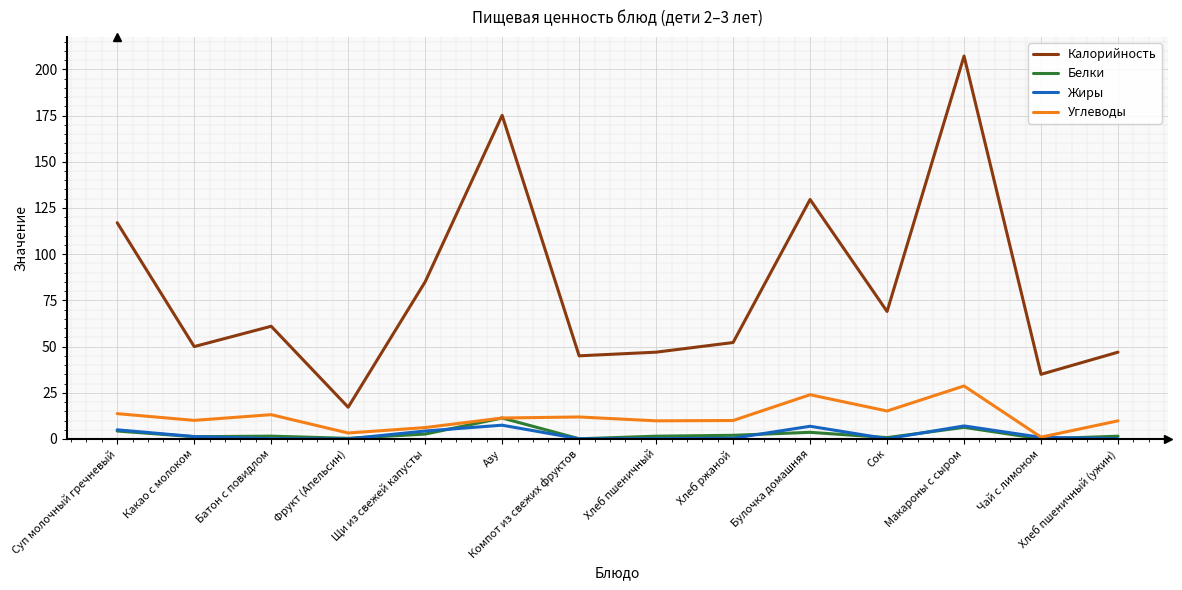

True or false: Белки has more than 0 points higher than both neighbors.

True